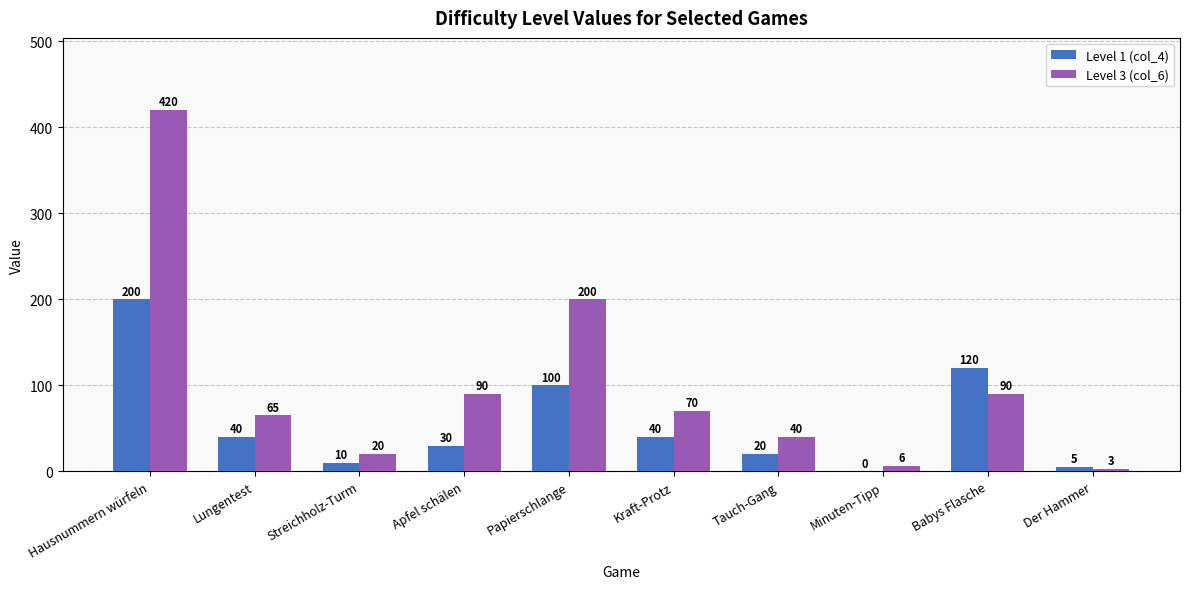

What is the sum of all Level 3 (col_6) values?

1004